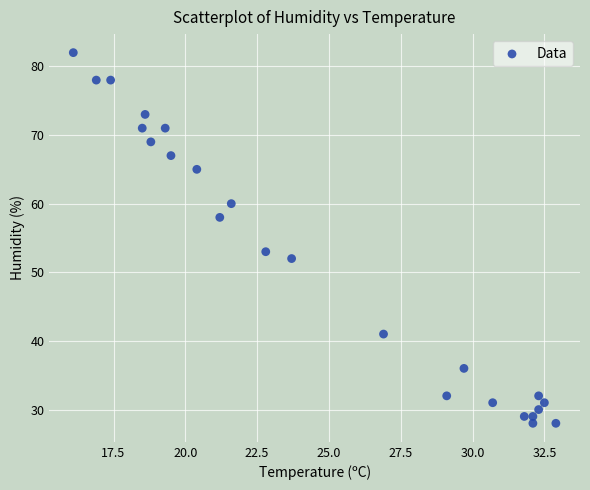

What is the range of Y values (max minus min)?

54